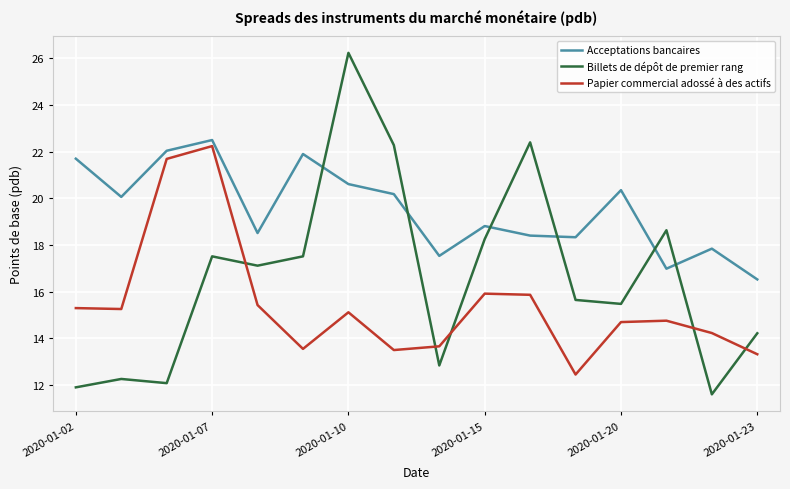

In Billets de dépôt de premier rang, how many points are lower than both neighbors (excluding endpoints)?

5